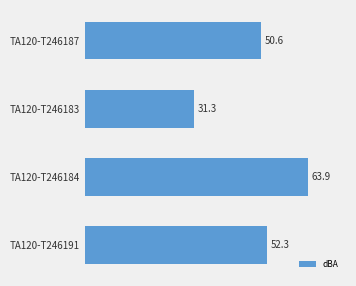

Reading top to bottom, list all the values displayed in this chart.

TA120-T246187=50.6	TA120-T246183=31.3	TA120-T246184=63.9	TA120-T246191=52.3